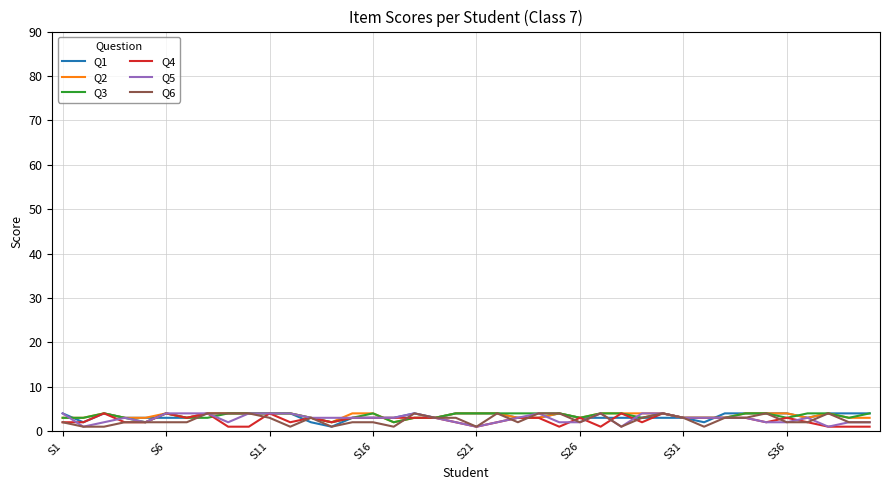

What is the maximum value shown in the chart?

4